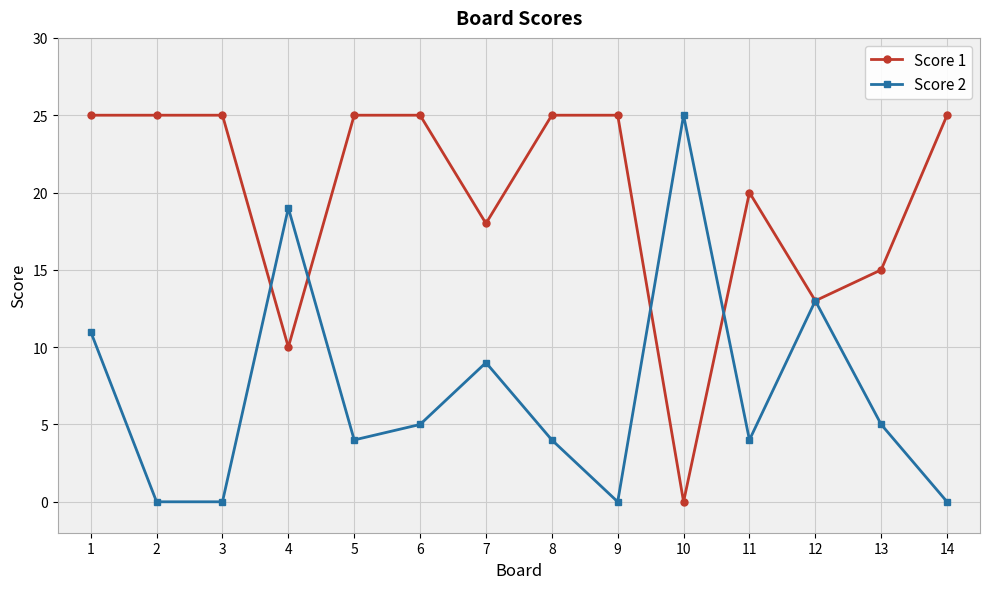

What is the sum of all Score 2 values?

99